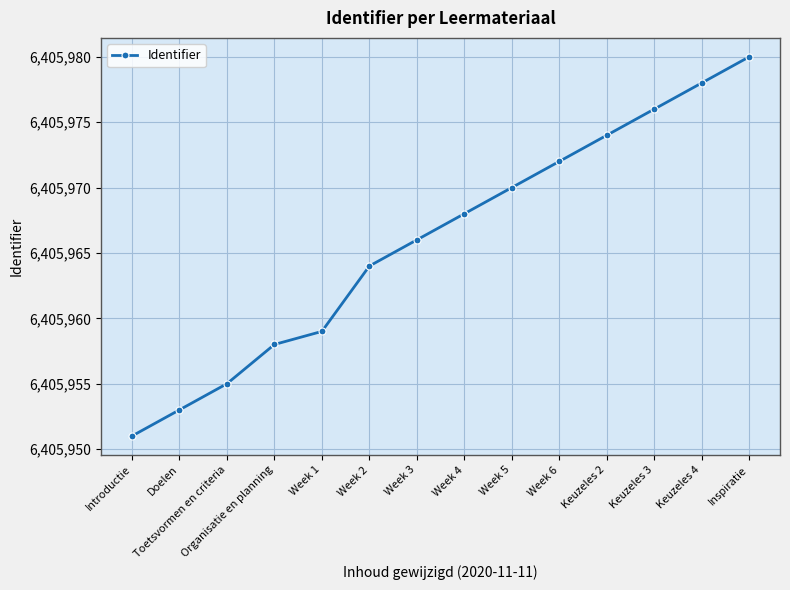

What is the value of the 7th point from the left?

6405966